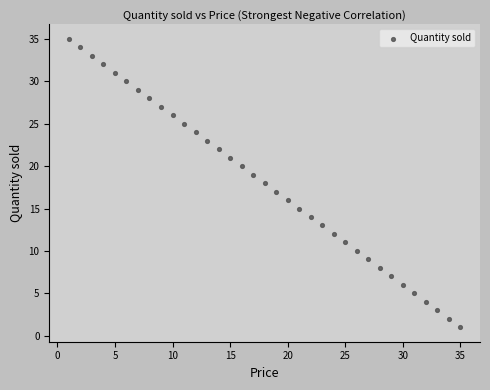

What is the range of X values (max minus min)?

34